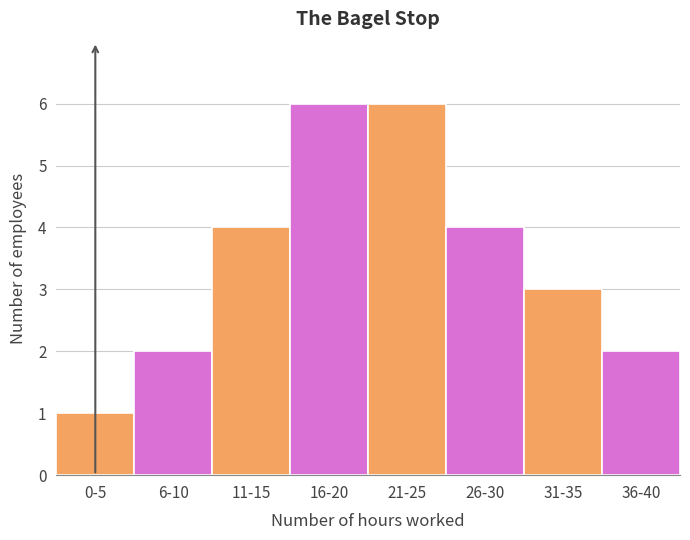

Reading left to right, extract all data points from this chart.

0-5=1	6-10=2	11-15=4	16-20=6	21-25=6	26-30=4	31-35=3	36-40=2